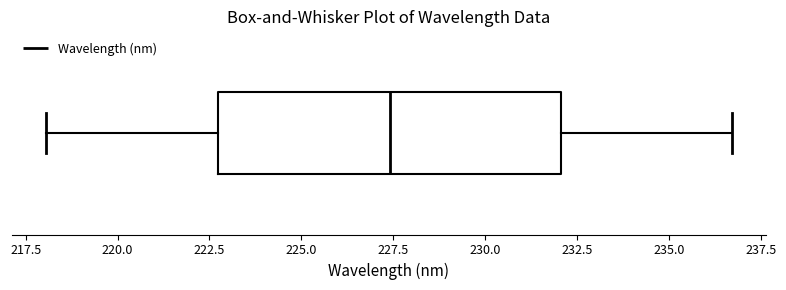

Where does the right whisker of the box end on the x-axis? The values are not printed on the chart, so give them approximately, as read against the axis.

236.5